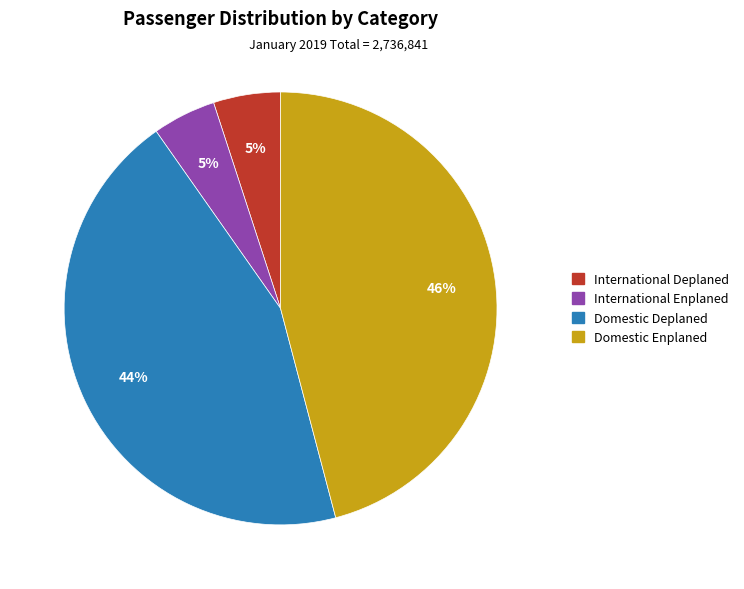

Combined, do Domestic Deplaned and International Enplaned account for over 50%?

No